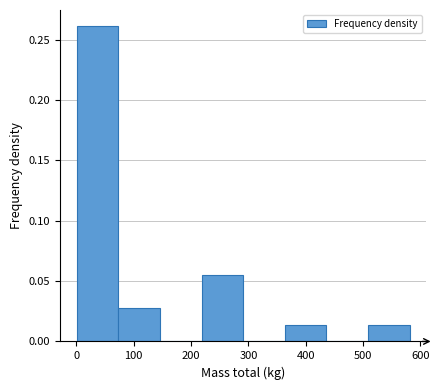

Reading left to right, transcribe this chart: for each bar, give the range it covers on the x-axis and its height. Neither the bar edges nor the heights are printed on the chart, so give them approximately, as read against the axes.

0 to 70: 0.260
70 to 150: 0.030
150 to 220: 0
220 to 290: 0.055
290 to 360: 0
360 to 440: 0.015
440 to 510: 0
510 to 580: 0.015